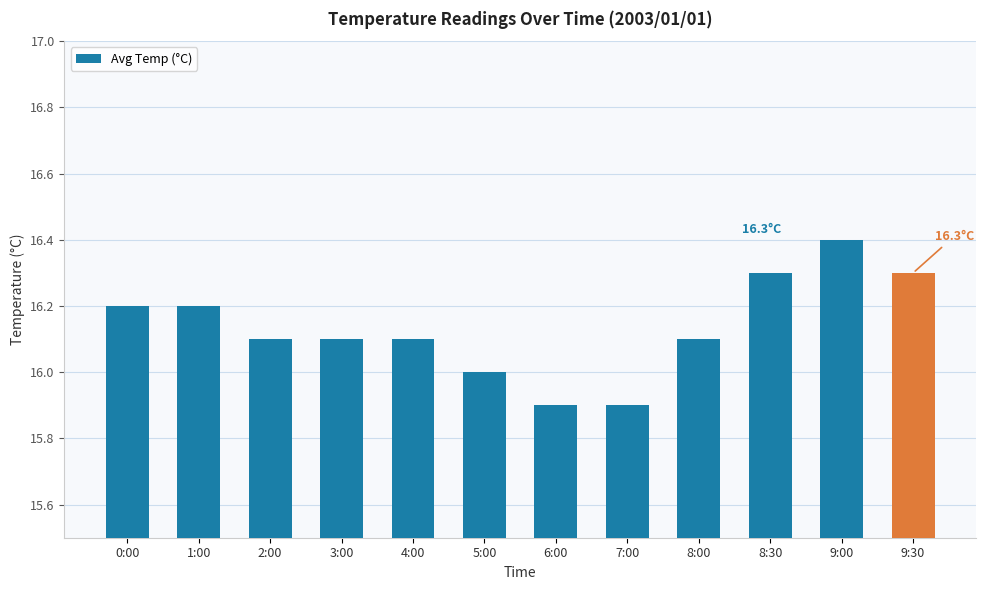

The value at 2:00 is 9.1. True or false?

False